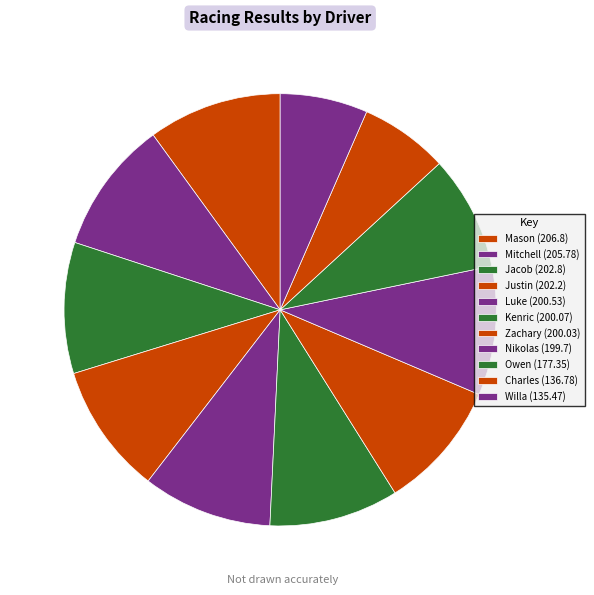

How many segments does this pie chart have?

11